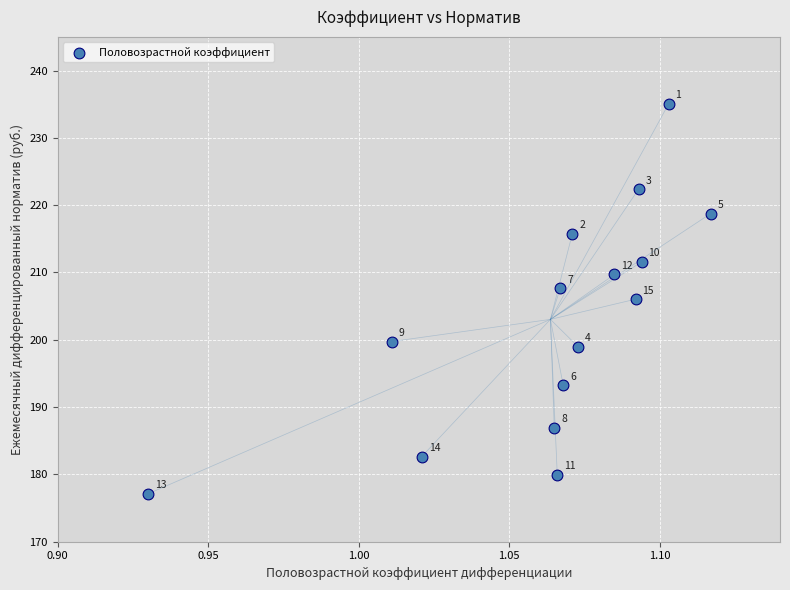

What is the range of Y values (max minus min)?

57.9